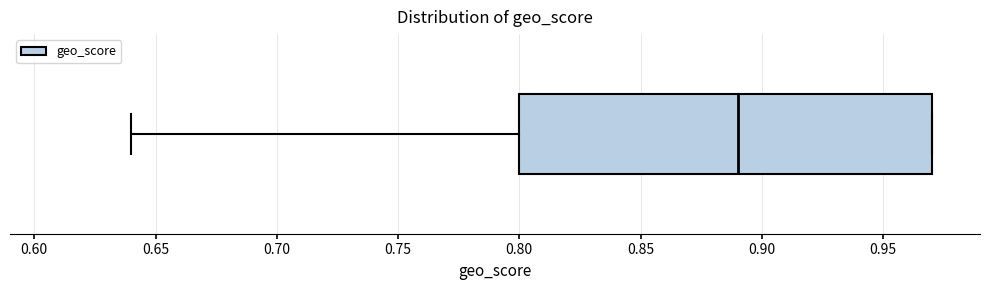

Read this box plot against the x-axis: the position of the median line, the range covered by the box, and the ends of both whiskers. The values are not printed on the chart, so give them approximately, as read against the axis.

median 0.89, box 0.80 to 0.97, whiskers 0.64 to 0.97